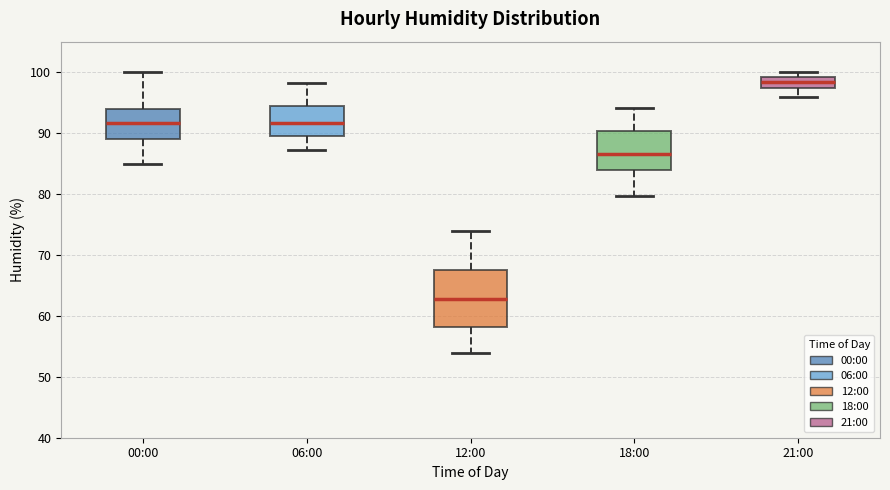

Where is the upper edge of the box for 12:00 on the y-axis? The values are not printed on the chart, so give them approximately, as read against the axis.

68